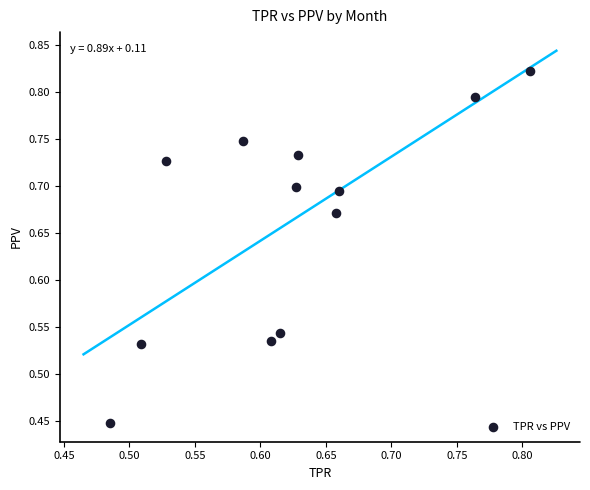

What is the range of X values (max minus min)?

0.3